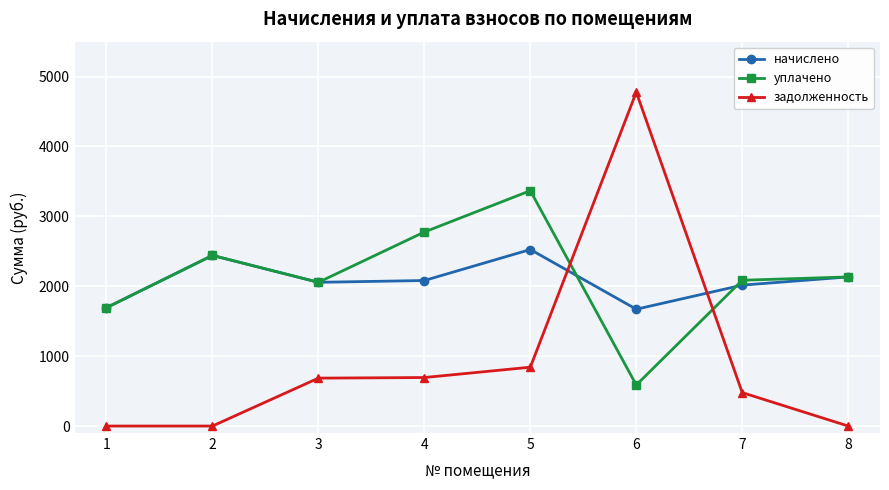

List the series in order of their peak value, highest first.

задолженность, уплачено, начислено